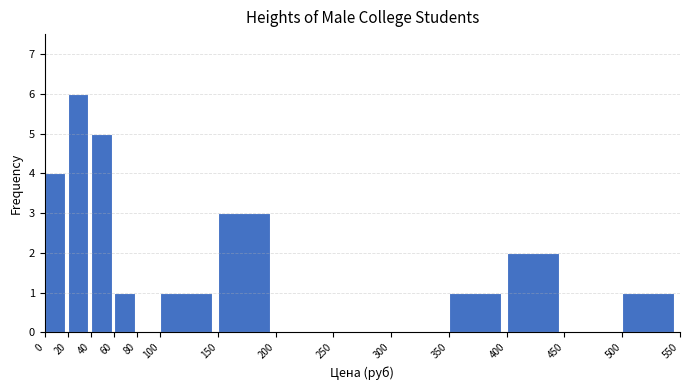

Reading left to right, list every bar in this chart as the range it spans on the x-axis followed by its height. The values are not printed on the chart, so give them approximately, as read against the axis.

0 to 20: 4
20 to 40: 6
40 to 60: 5
60 to 80: 1
80 to 100: 0
100 to 150: 1
150 to 200: 3
200 to 250: 0
250 to 300: 0
300 to 350: 0
350 to 400: 1
400 to 450: 2
450 to 500: 0
500 to 550: 1